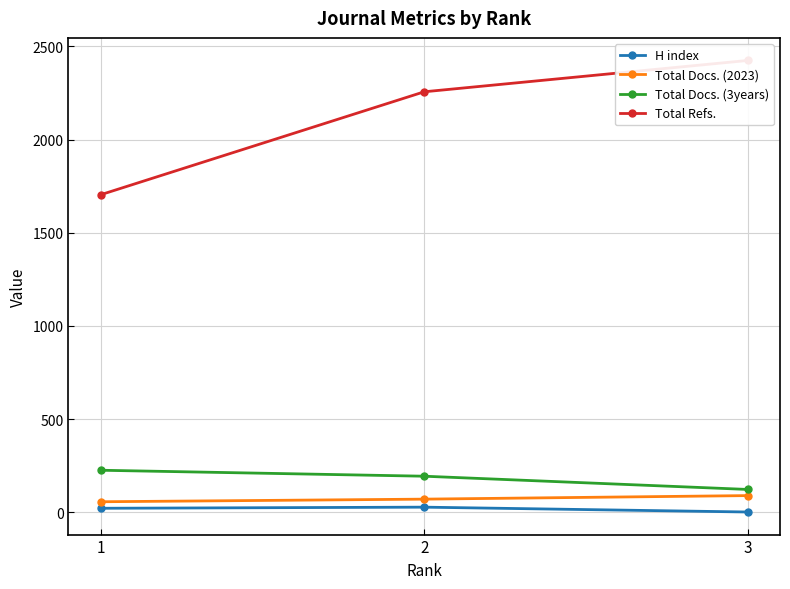

Reading right to left, what are all the values shown in this chart?

H index: 2	28	22
Total Docs. (2023): 90	71	57
Total Docs. (3years): 123	194	226
Total Refs.: 2424	2256	1704